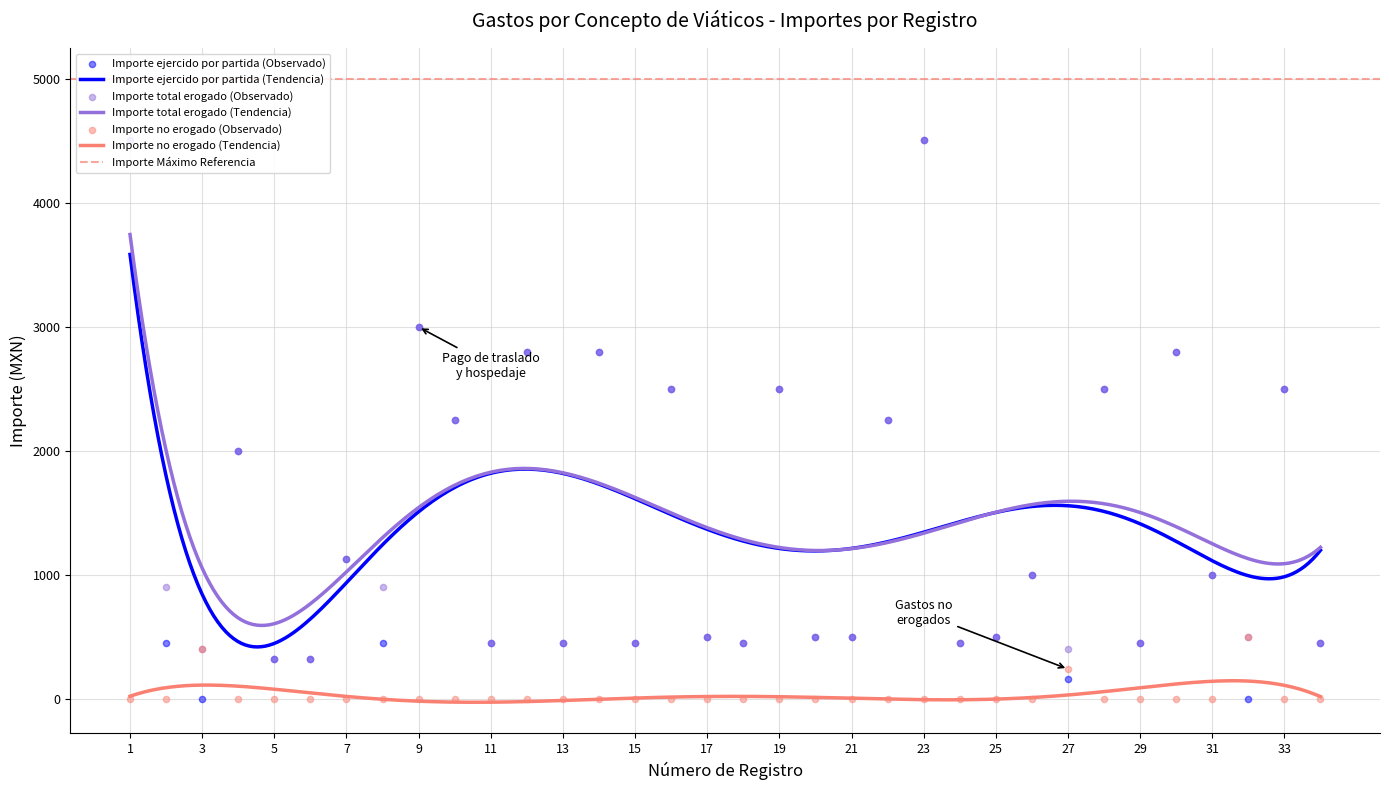

Which series reaches the maximum Y coordinate?

Importe ejercido por partida